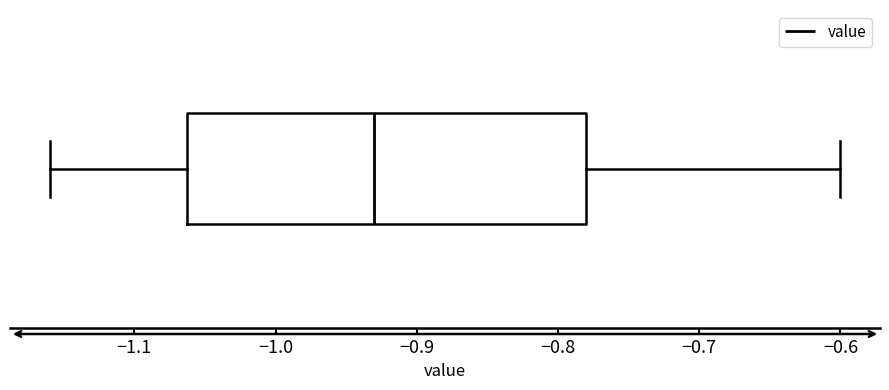

Where does the median line of the box sit on the x-axis? The values are not printed on the chart, so give them approximately, as read against the axis.

-0.93